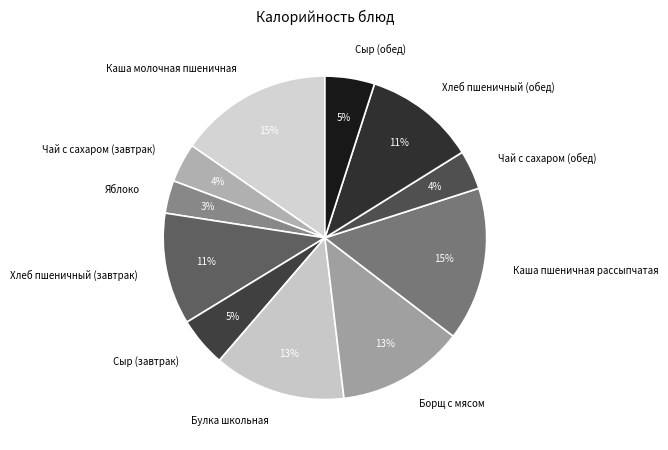

To the nearest percent, what portion does Хлеб пшеничный (обед) represent?

11%